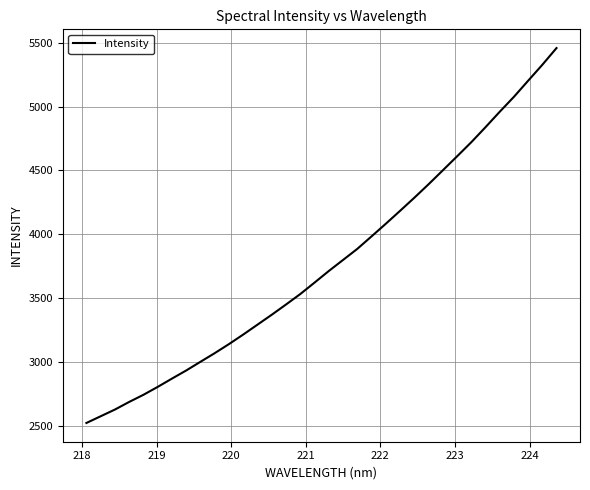

What is the maximum value shown in the chart?

5459.3